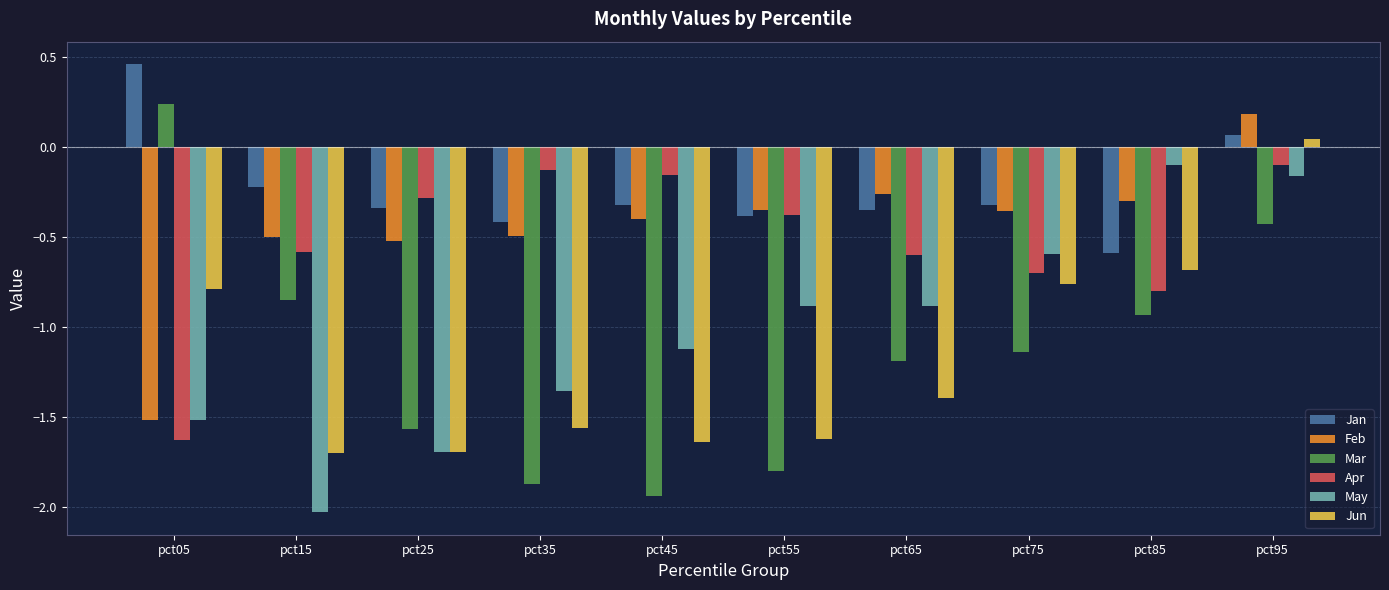

What is the sum of all Mar values?

-11.5